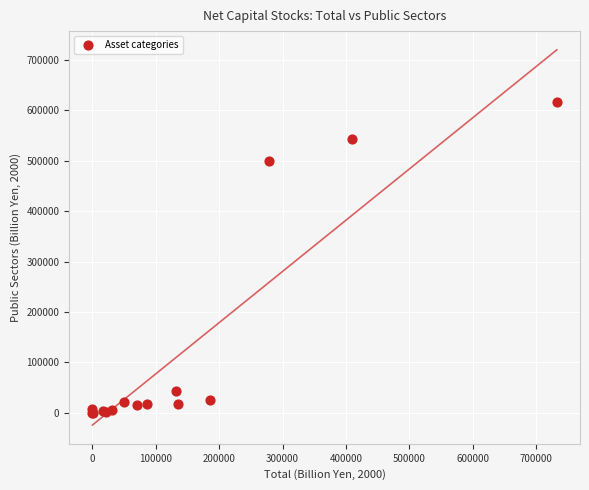

What Y value in the scatter plot is closest to 308207?

500109.9